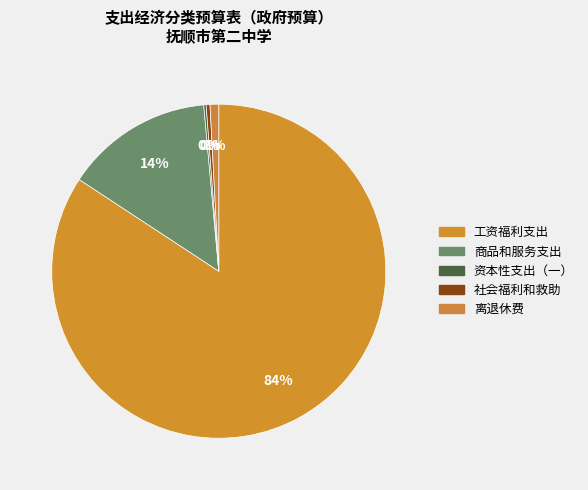

Combined, do 资本性支出（一） and 工资福利支出 account for over 50%?

Yes